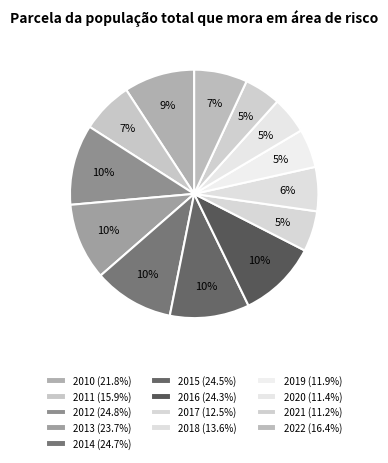

Is the sum of 2018 and 2012 greater than half?

No